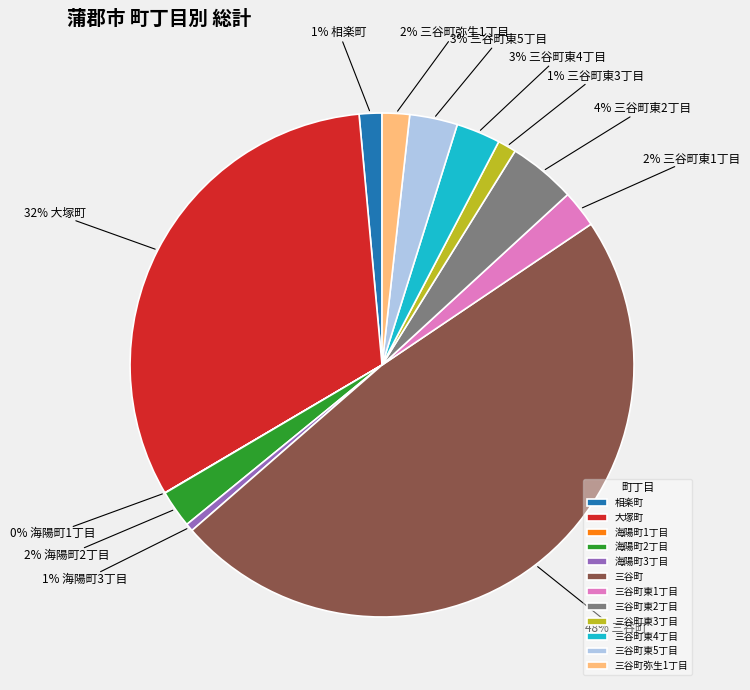

To the nearest percent, what portion does 相楽町 represent?

1%